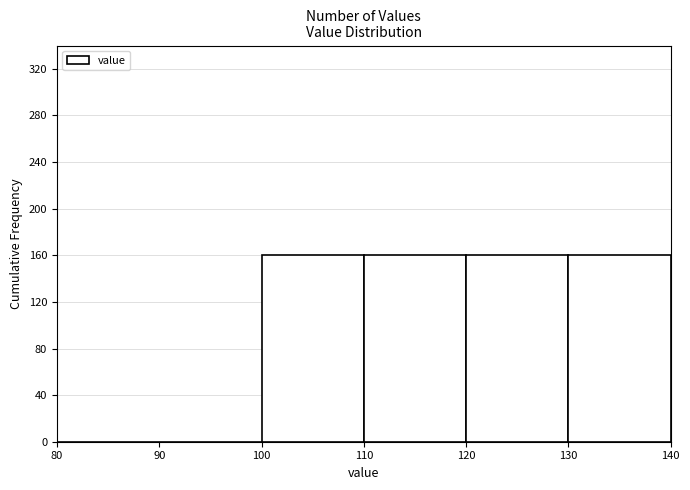

What is the height of the bar covering 130 to 140 on the x-axis? The values are not printed on the chart, so give them approximately, as read against the axis.

160